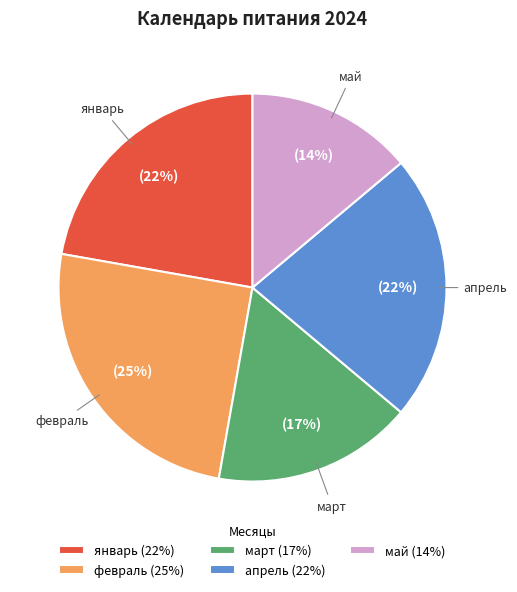

Is апрель (22%) the majority of the pie?

No